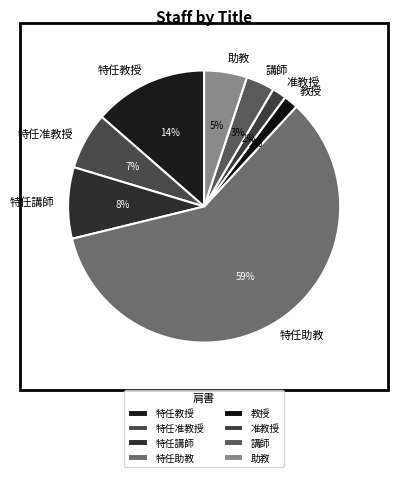

How many slices are in this pie chart?

8